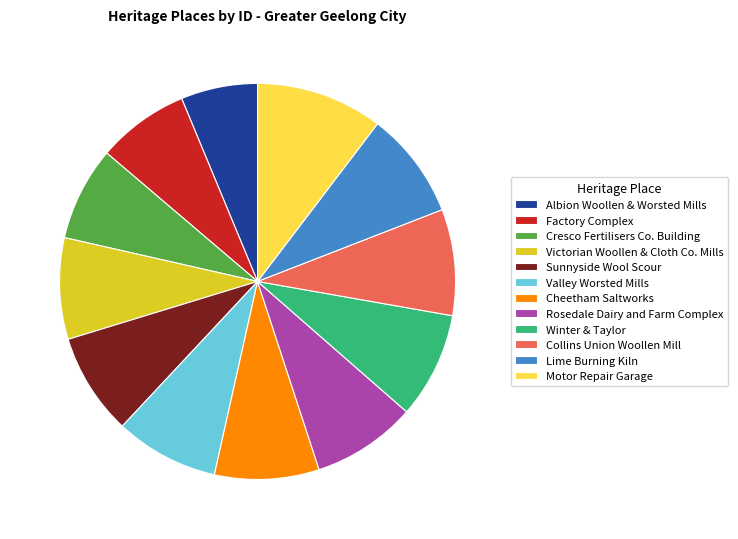

Does Sunnyside Wool Scour account for over 50% of the chart?

No